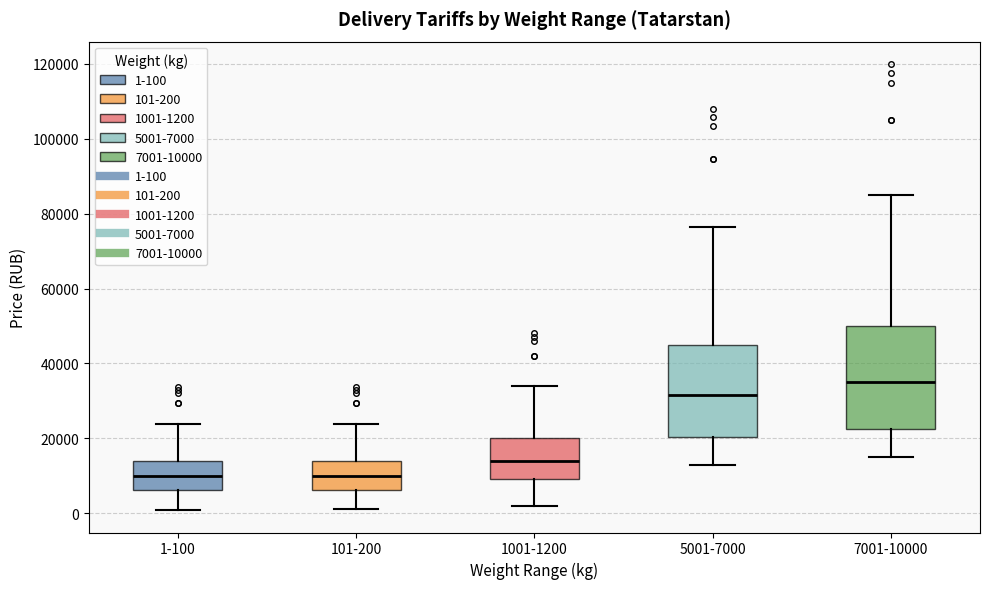

Reading left to right, read every box against the y-axis: the position of its median line, the range the box covers, and the ends of its whiskers. The values are not printed on the chart, so give them approximately, as read against the axis.

1-100: median 10000, box 6000 to 14000, whiskers 0 to 24000
101-200: median 10000, box 6000 to 14000, whiskers 2000 to 24000
1001-1200: median 14000, box 10000 to 20000, whiskers 2000 to 34000
5001-7000: median 32000, box 20000 to 46000, whiskers 14000 to 76000
7001-10000: median 36000, box 22000 to 50000, whiskers 16000 to 86000